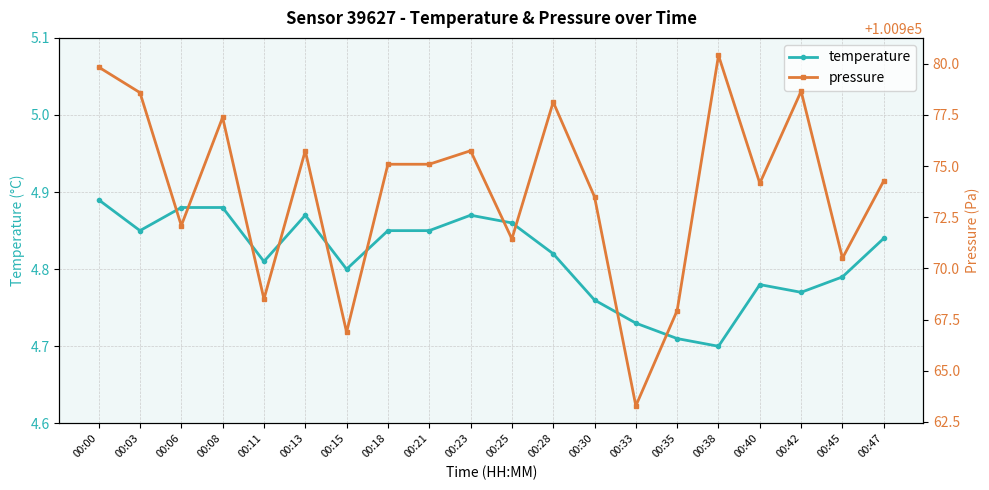

Which series has the largest total across all categories?

pressure